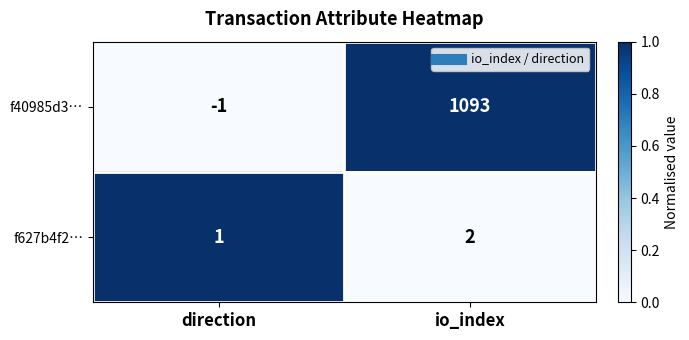

Rank the series at io_index from lowest to highest value.

f627b4f2…, f40985d3…